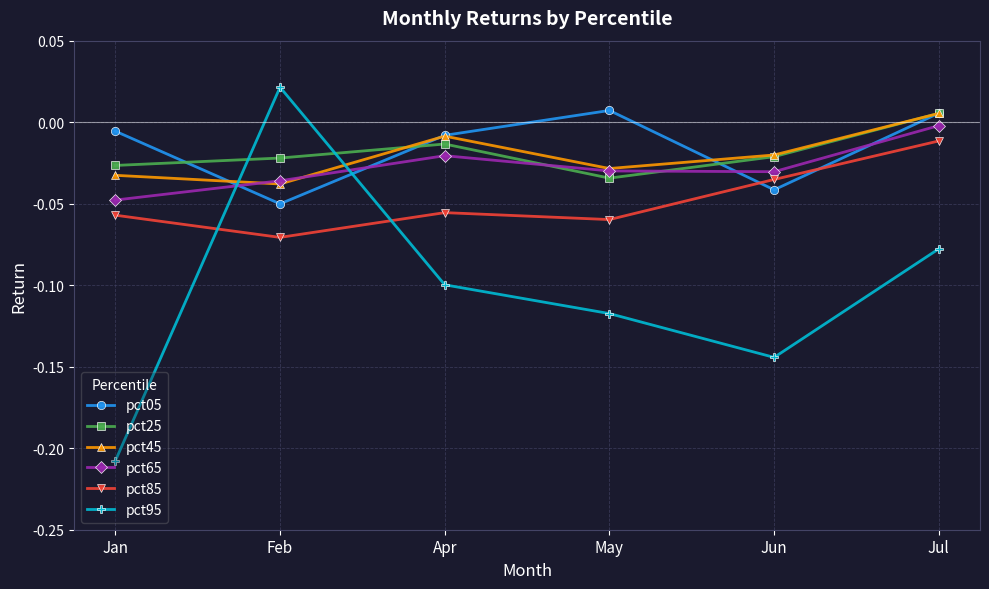

Which category has the lowest value across all series?

Jan